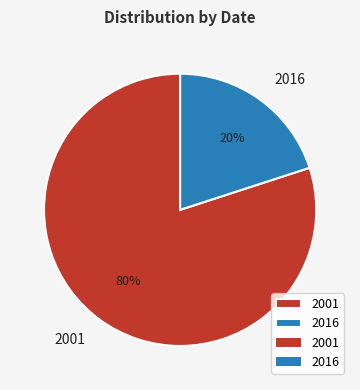

How many segments does this pie chart have?

2